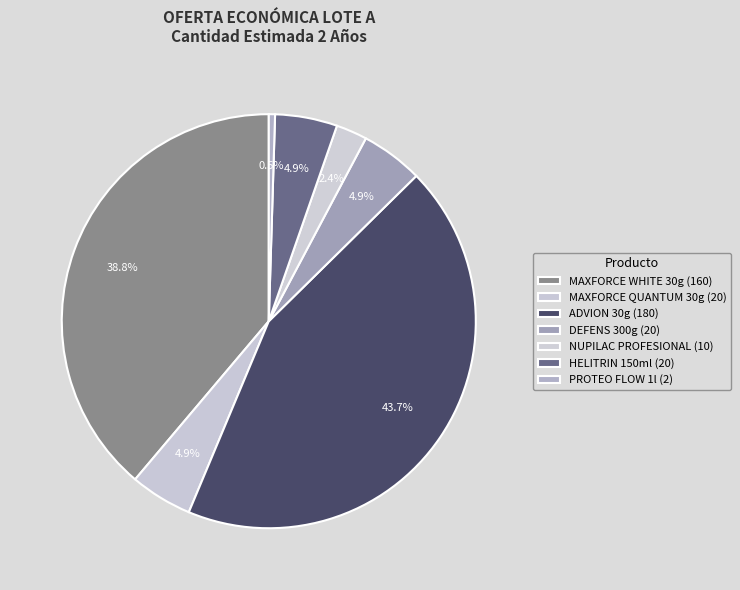

How many slices are in this pie chart?

7